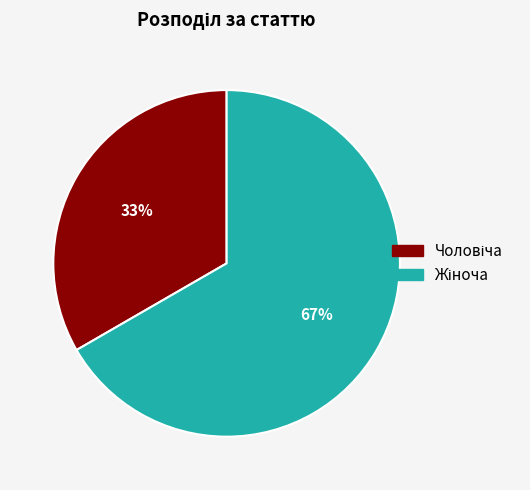

Is there a majority slice in this chart?

Yes